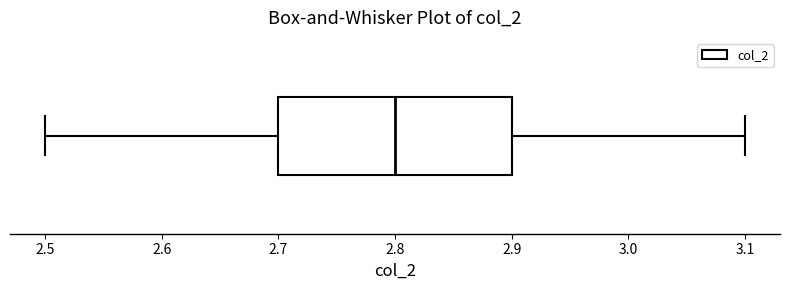

Transcribe this box plot: give where the median line is, the range the box spans, and where the two whiskers end, as read against the x-axis. The values are not printed on the chart, so give them approximately, as read against the axis.

median 2.8, box 2.7 to 2.9, whiskers 2.5 to 3.1